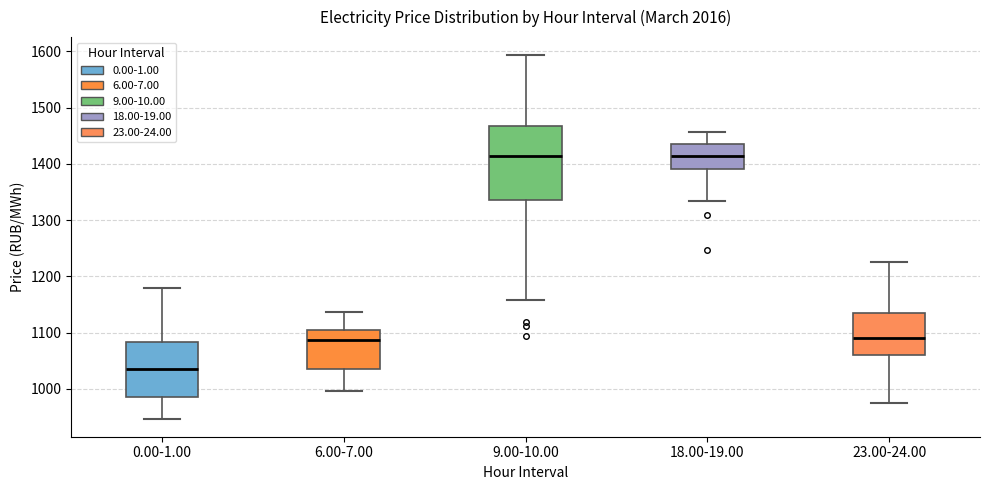

Where is the upper edge of the box for 23.00-24.00 on the y-axis? The values are not printed on the chart, so give them approximately, as read against the axis.

1130